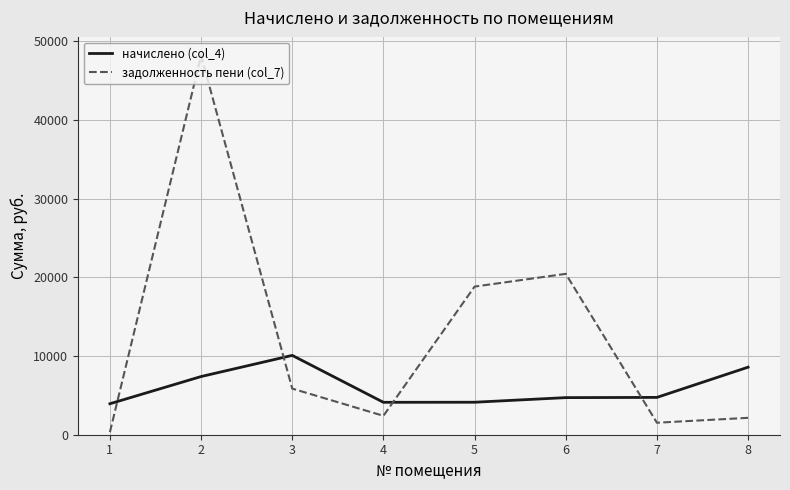

Where is the first local maximum for начислено (col_4)?

3